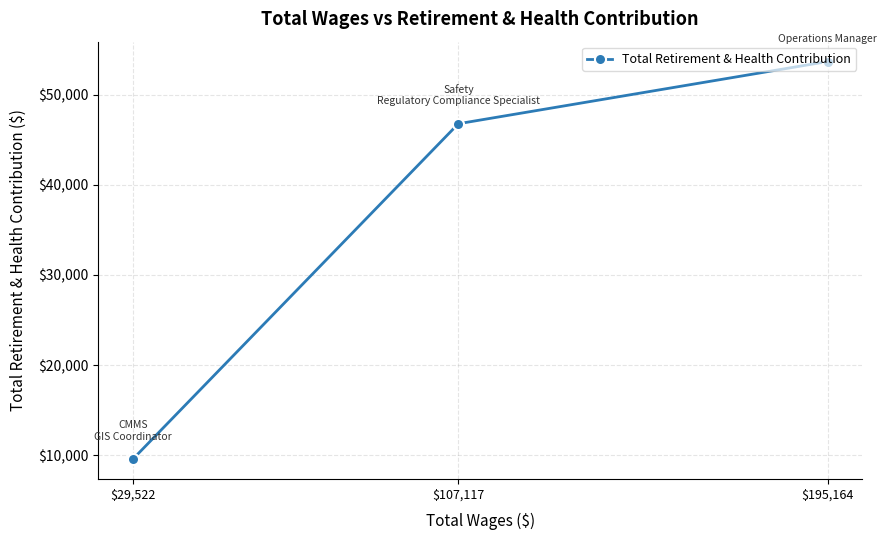

Is it true that the value at $195,164 is 53668?

True